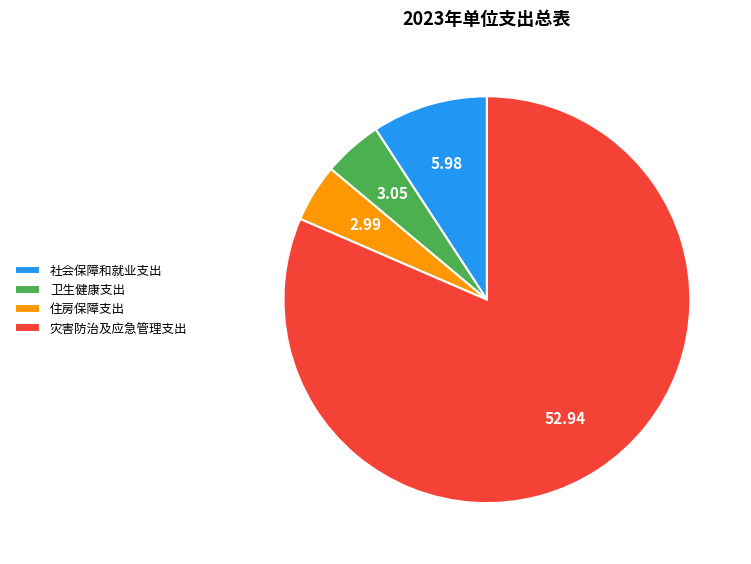

Is the sum of 住房保障支出 and 社会保障和就业支出 greater than half?

No